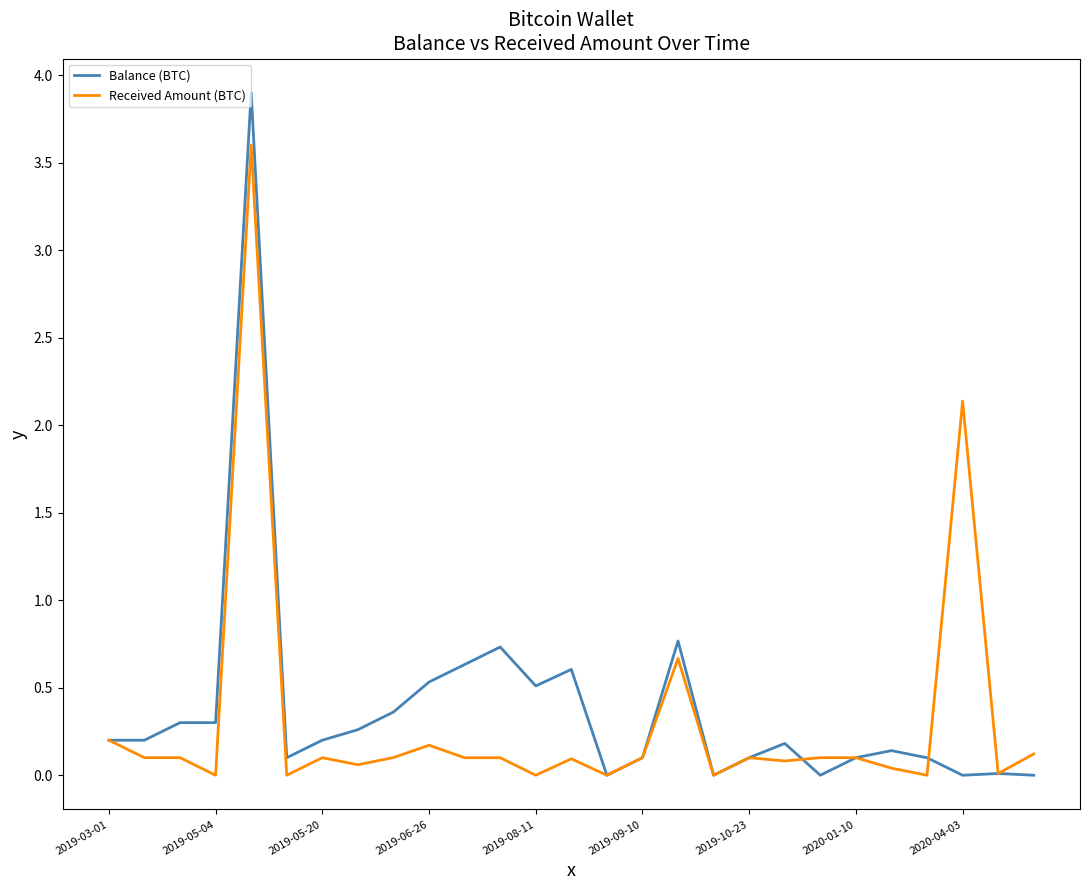

What is the maximum value for Received Amount (BTC)?

3.6